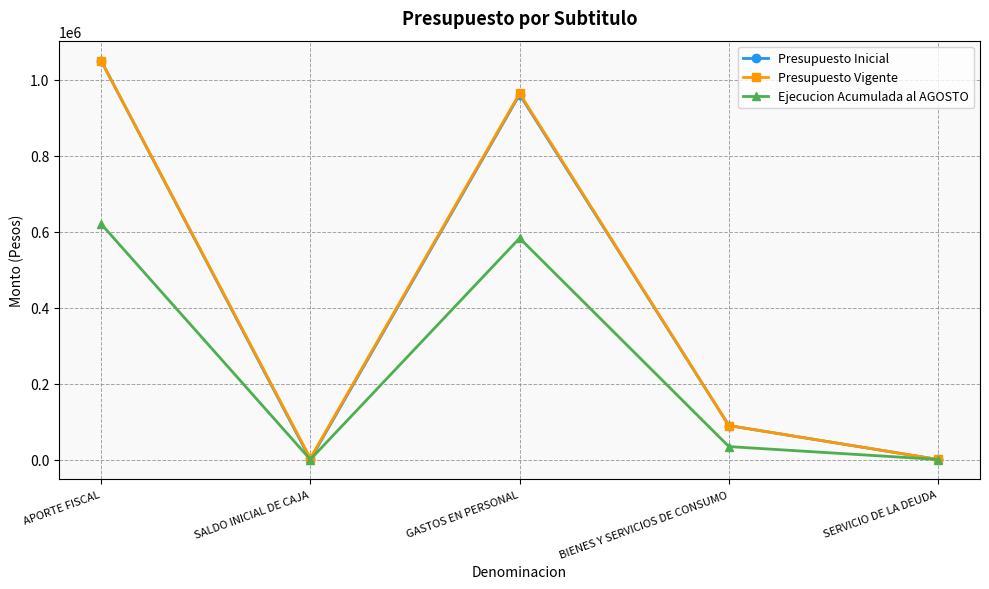

How many interior local peaks does the Ejecucion Acumulada al AGOSTO series have?

1